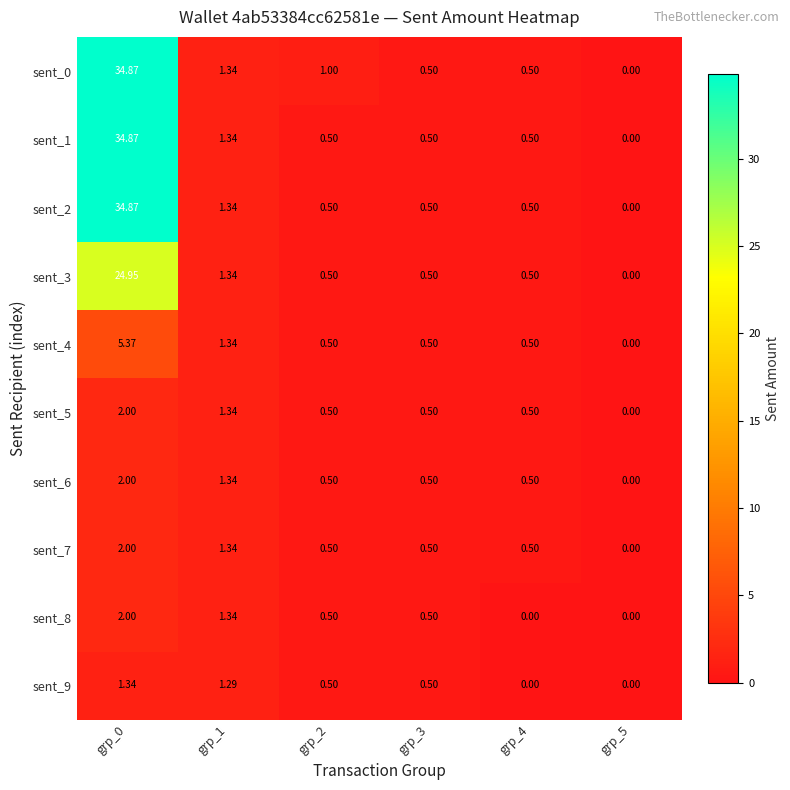

Is the value of sent_3 at grp_5 greater than the value of sent_0 at grp_2?

No